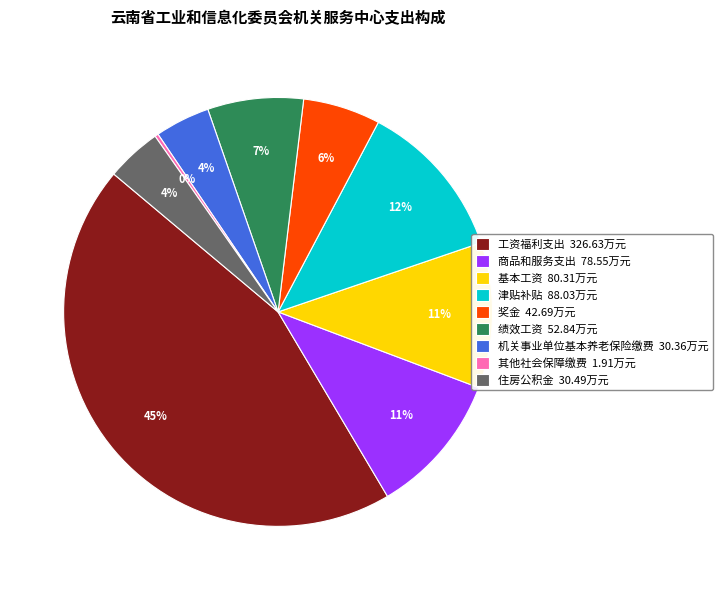

Approximately how many times larger is the value at 商品和服务支出 compared to 津贴补贴?

0.9